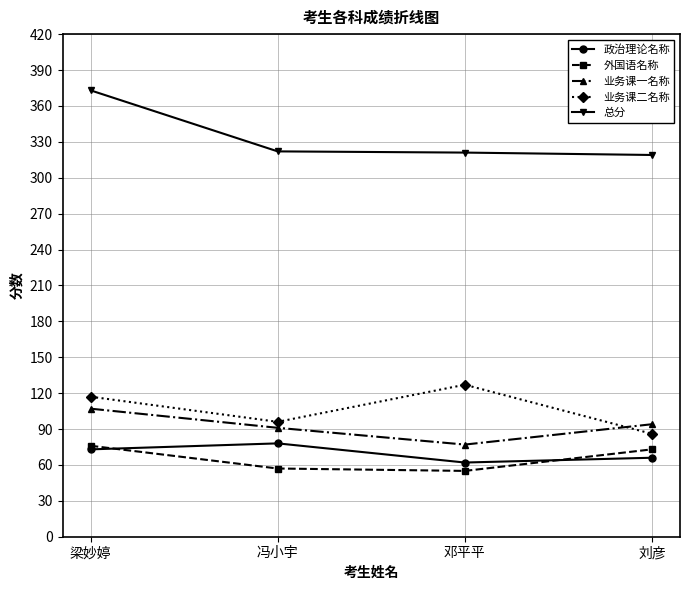

In 业务课二名称, how many points are lower than both neighbors (excluding endpoints)?

1